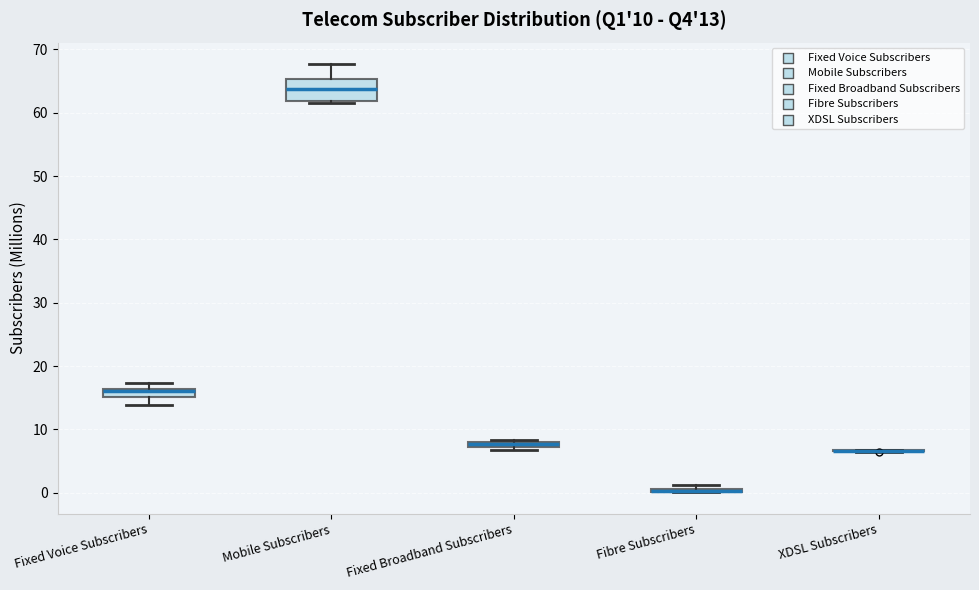

Which box is the tallest, from its lower edge to its upper edge?

Mobile Subscribers